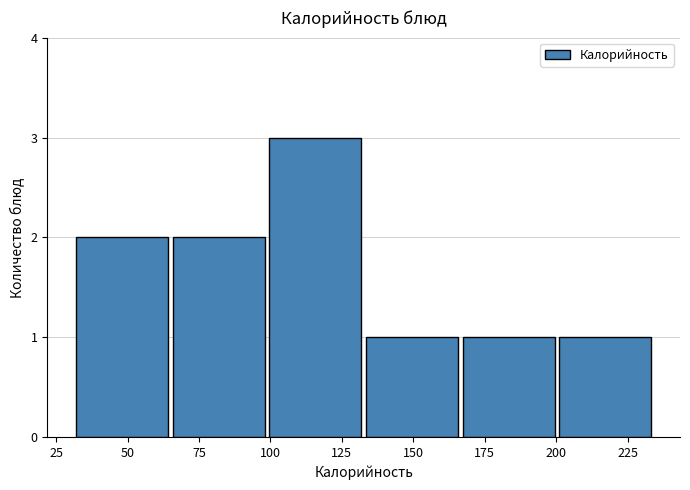

What is the height of the bar covering 165 to 200 on the x-axis? Neither the bar edges nor the heights are printed on the chart, so give them approximately, as read against the axes.

1